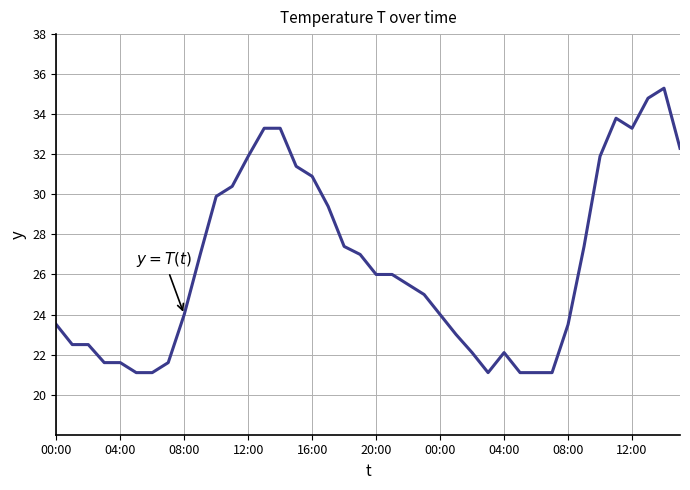

What is the smallest value displayed?

21.1